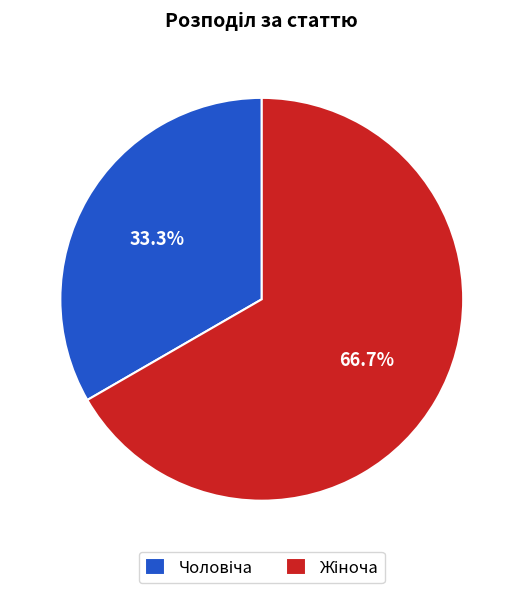

Is there any slice that represents more than half of the pie?

Yes